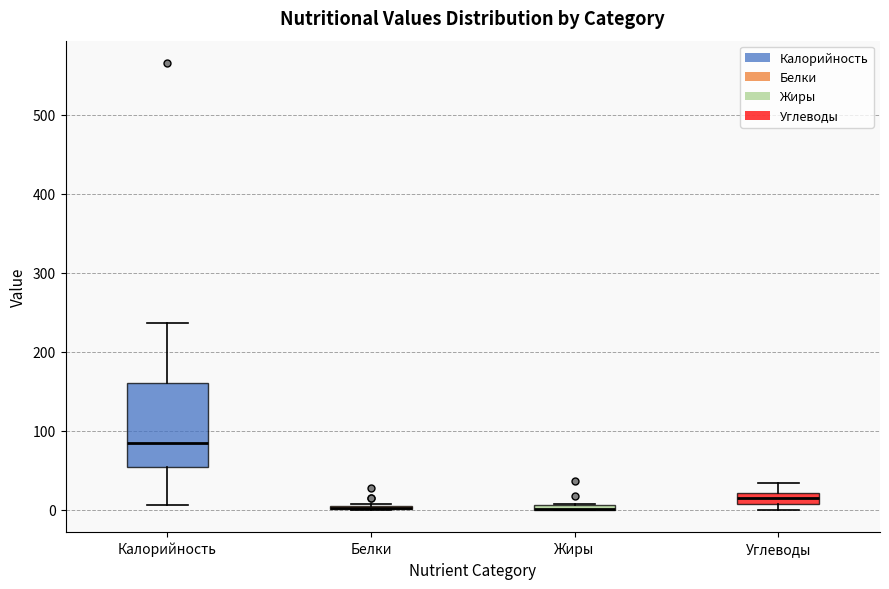

Which box is the tallest, from its lower edge to its upper edge?

Калорийность